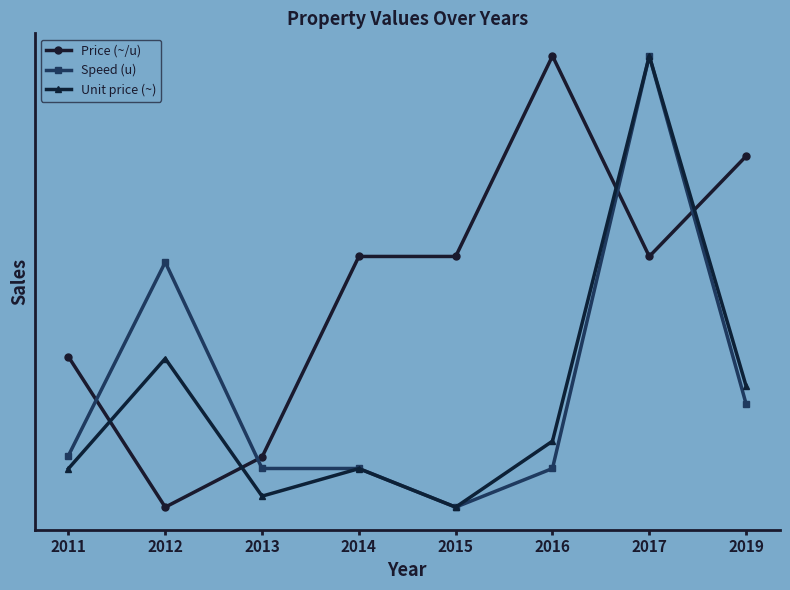

Where is the first local minimum for Unit price (~)?

2013